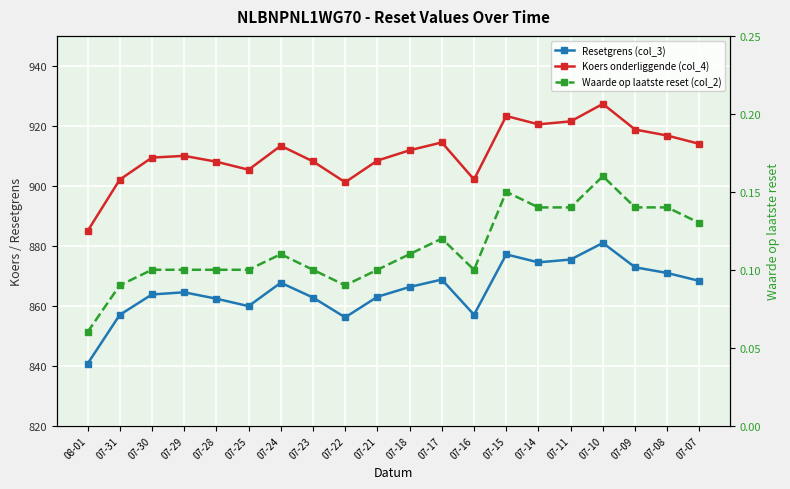

Reading left to right, list all the values displayed in this chart.

Resetgrens (col_3): 840.6	857.0	863.8	864.5	862.4	859.9	867.7	862.7	856.1	863.0	866.3	868.7	857.0	877.1	874.5	875.4	881.0	872.8	870.9	868.3
Koers onderliggende (col_4): 884.9	902.1	909.4	910.0	908.0	905.4	913.4	908.1	901.2	908.4	911.9	914.5	902.1	923.3	920.5	921.5	927.3	918.8	916.8	914.0
Waarde op laatste reset (col_2): 0.1	0.1	0.1	0.1	0.1	0.1	0.1	0.1	0.1	0.1	0.1	0.1	0.1	0.1	0.1	0.1	0.2	0.1	0.1	0.1